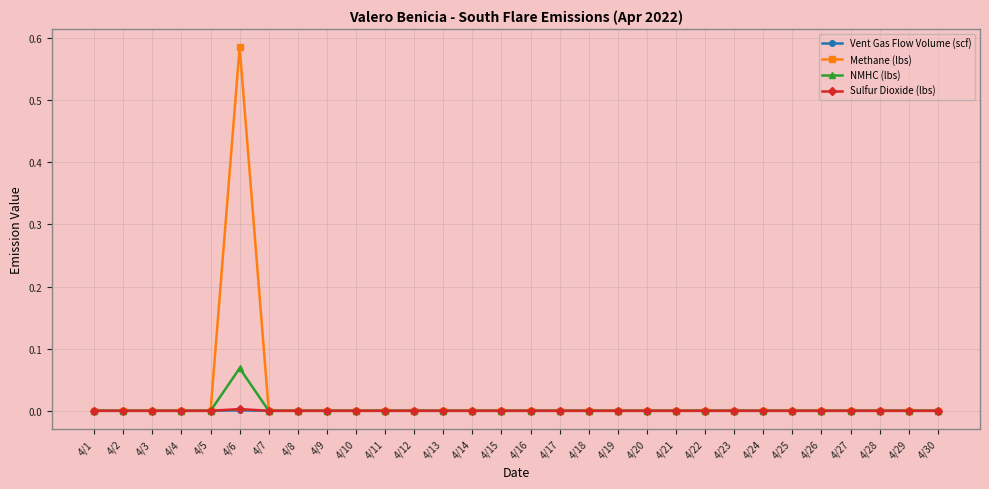

The NMHC (lbs) series shows 0.0 at 4/7. True or false?

True